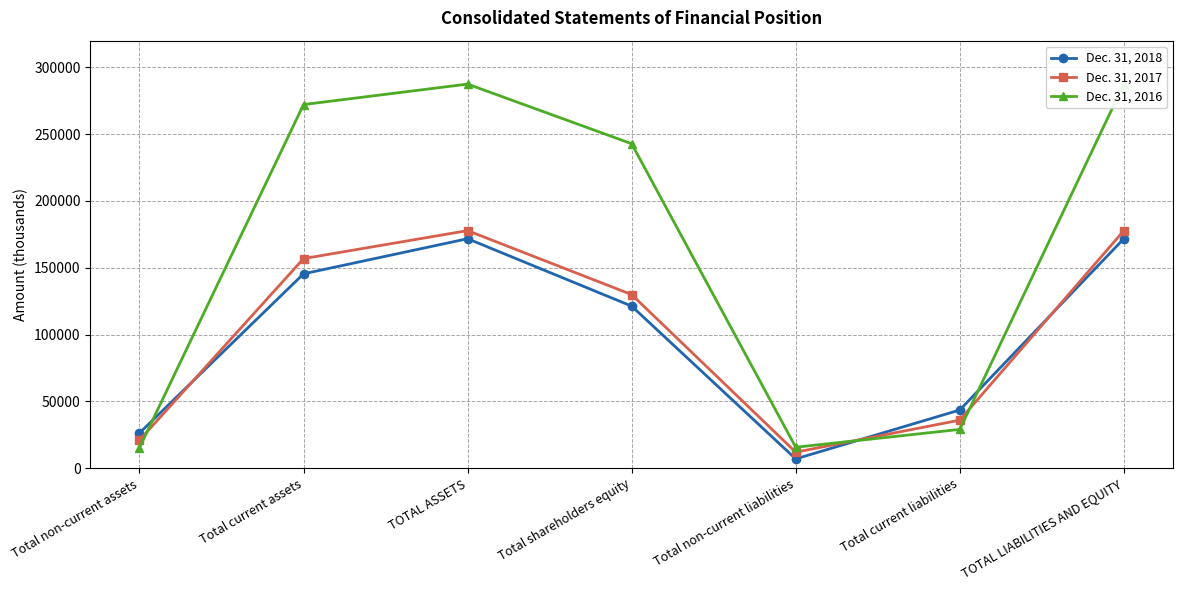

What is the label of the 7th point from the left?

TOTAL LIABILITIES AND EQUITY